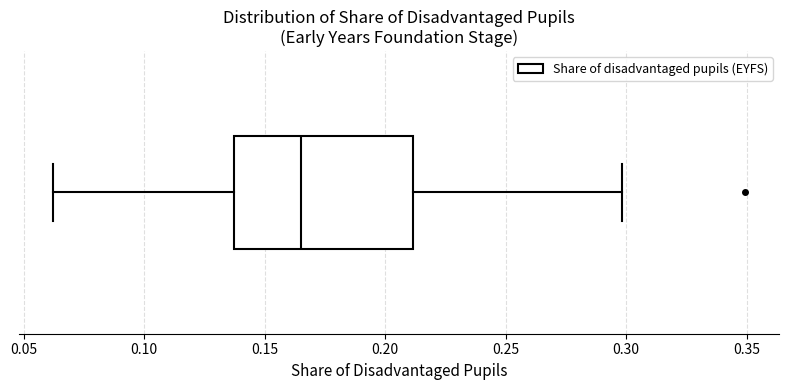

Where is the left edge of the box on the x-axis? The values are not printed on the chart, so give them approximately, as read against the axis.

0.135